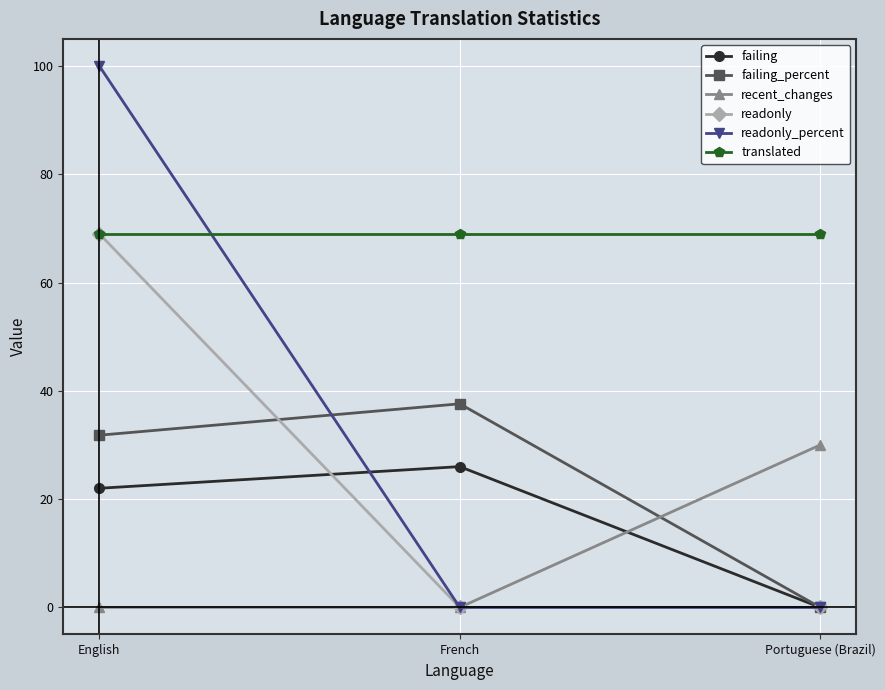

Reading right to left, list all the values displayed in this chart.

failing: Portuguese (Brazil)=0.0	French=26.0	English=22.0
failing_percent: Portuguese (Brazil)=0.0	French=37.6	English=31.8
recent_changes: Portuguese (Brazil)=30.0	French=0.0	English=0.0
readonly: Portuguese (Brazil)=0.0	French=0.0	English=69.0
readonly_percent: Portuguese (Brazil)=0.0	French=0.0	English=100.0
translated: Portuguese (Brazil)=69.0	French=69.0	English=69.0